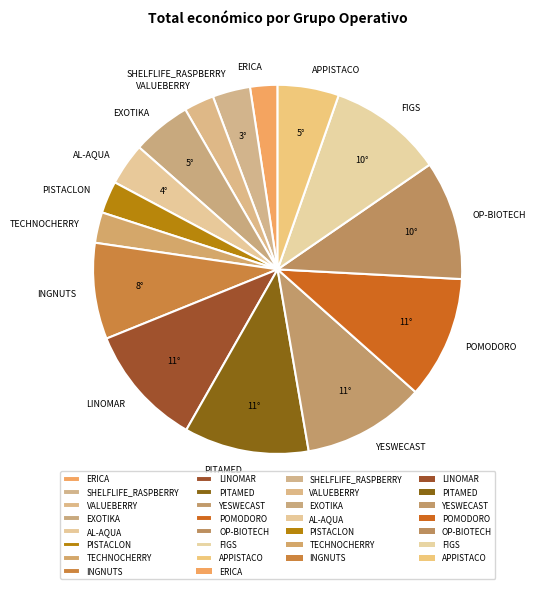

Approximately how many times larger is the value at ERICA compared to VALUEBERRY?

0.9